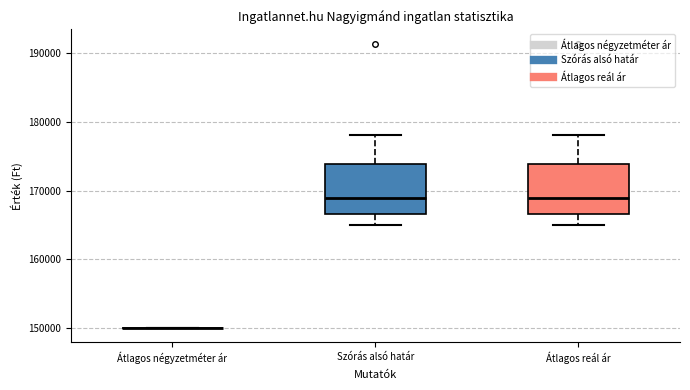

Reading left to right, transcribe this box plot: for each box, give where its median line is, the range the box spans, and where its two whiskers end, as read against the y-axis. The values are not printed on the chart, so give them approximately, as read against the axis.

Átlagos négyzetméter ár: box collapsed to a line at 150000, whiskers 150000 to 150000
Szórás alsó határ: median 169000, box 167000 to 174000, whiskers 165000 to 178000
Átlagos reál ár: median 169000, box 167000 to 174000, whiskers 165000 to 178000